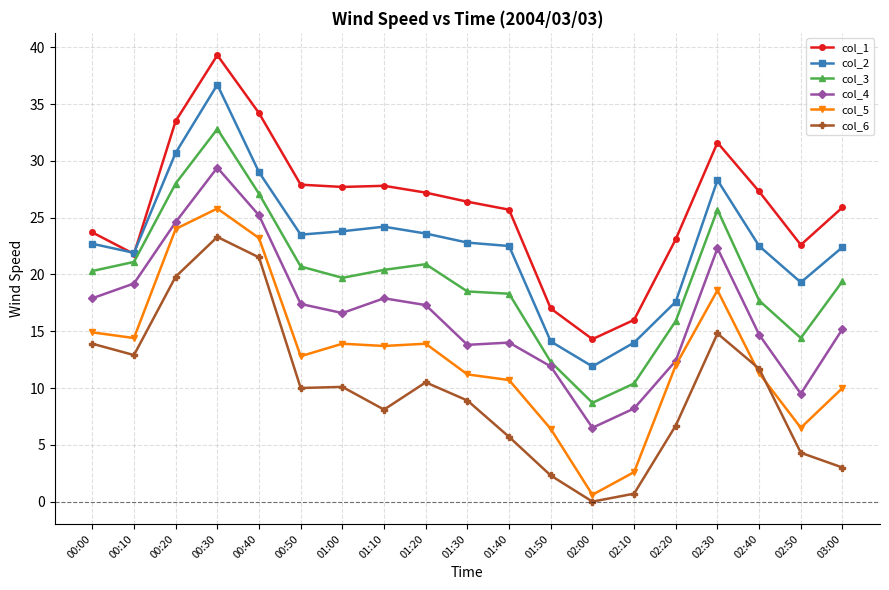

The value of col_6 at 00:40 is 21.5. True or false?

True